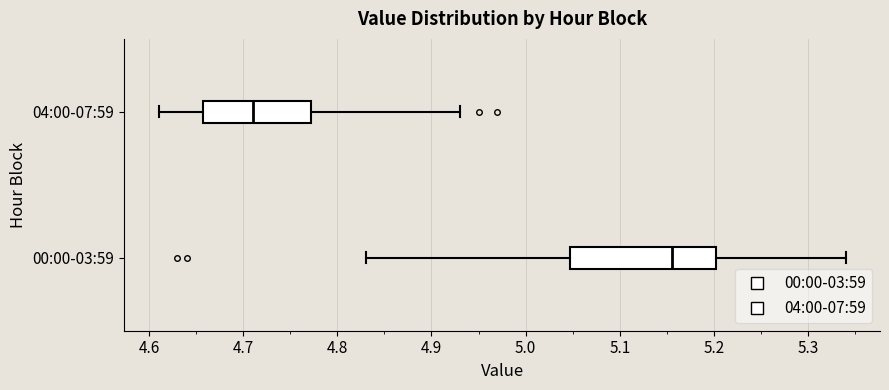

Where does the right whisker of the box for 00:00-03:59 end on the x-axis? The values are not printed on the chart, so give them approximately, as read against the axis.

5.34